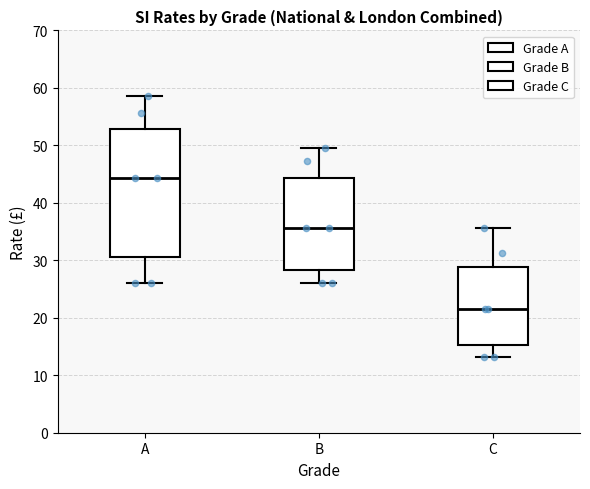

Which box has the highest median line?

A